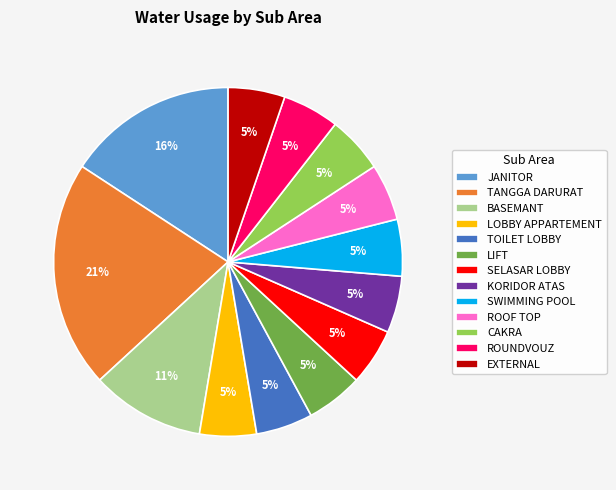

Which category has the biggest portion of the pie?

TANGGA DARURAT